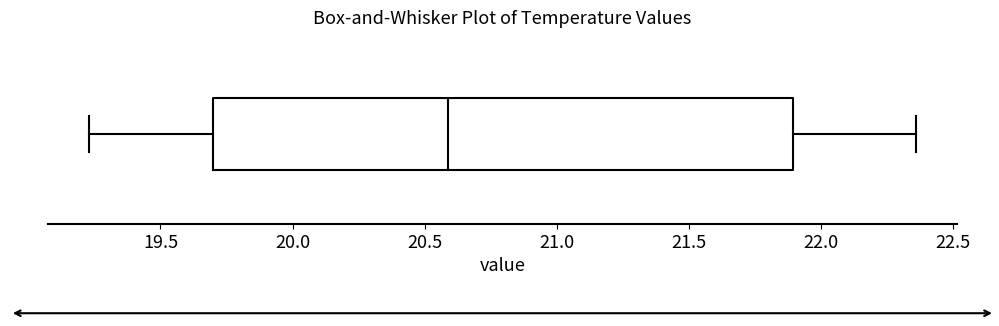

Read this box plot against the x-axis: the position of the median line, the range covered by the box, and the ends of both whiskers. The values are not printed on the chart, so give them approximately, as read against the axis.

median 20.60, box 19.70 to 21.90, whiskers 19.25 to 22.35